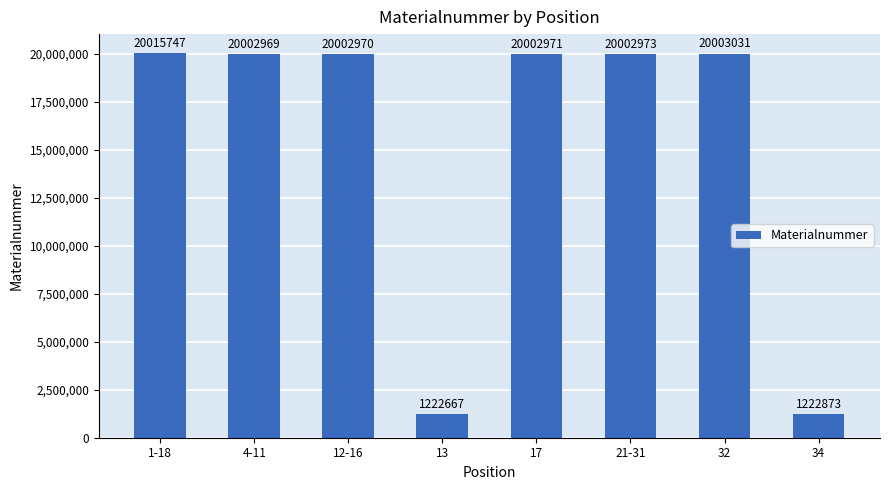

Between 21-31 and 13, which is larger?

21-31